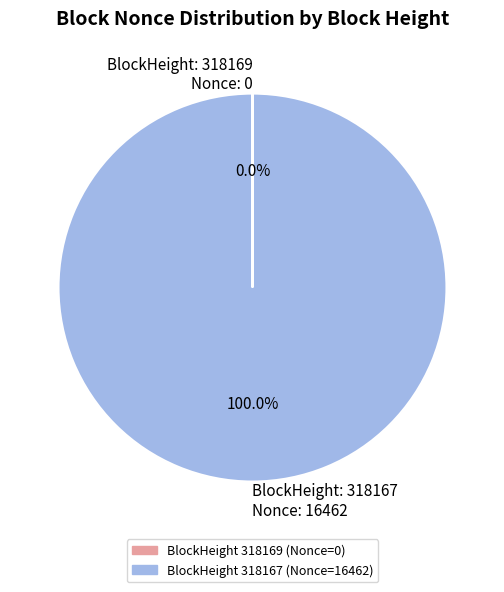

Does BlockHeight: 318167 Nonce: 16462 represent more than half of the total?

Yes